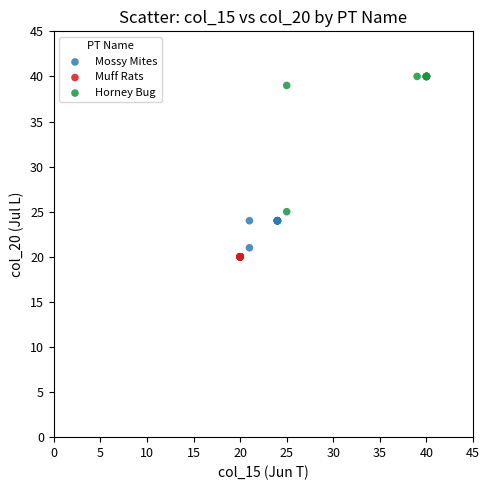

What are all the series names shown in the legend?

Mossy Mites, Muff Rats, Horney Bug